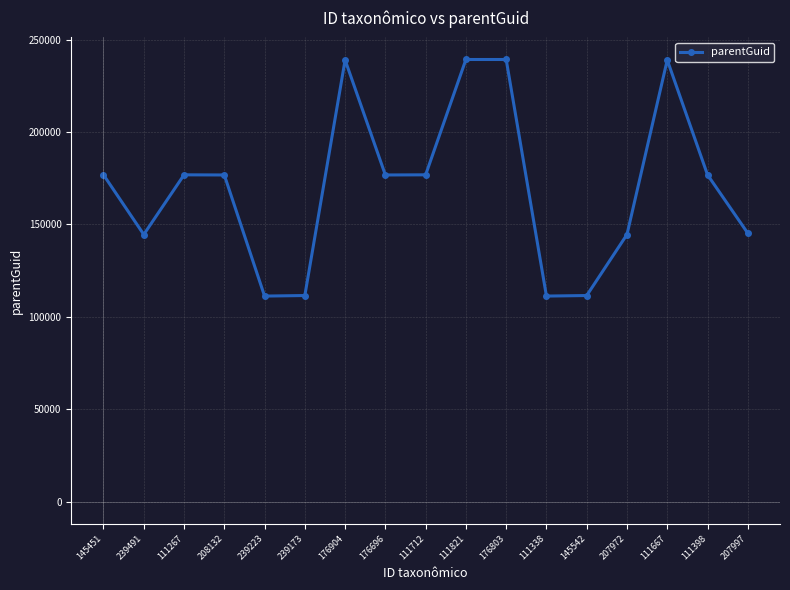

True or false: there are more than 1 points higher than both neighbors.

True